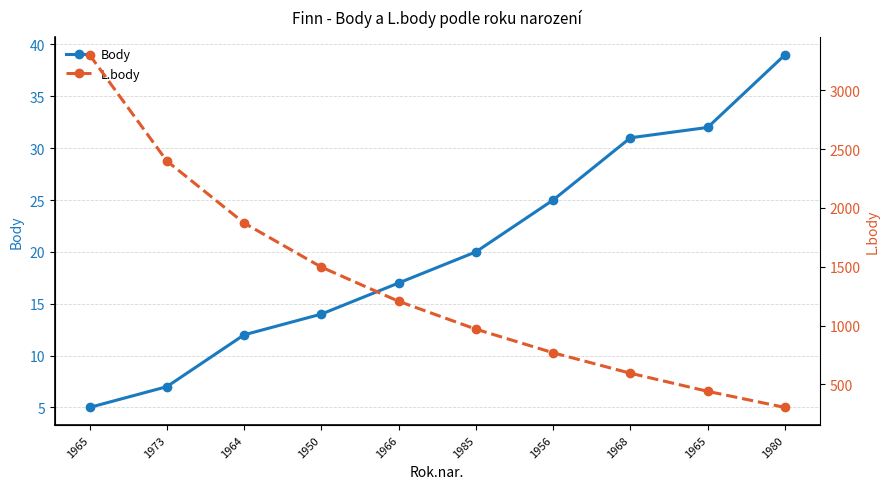

What are all the series names shown in the legend?

Body, L.body